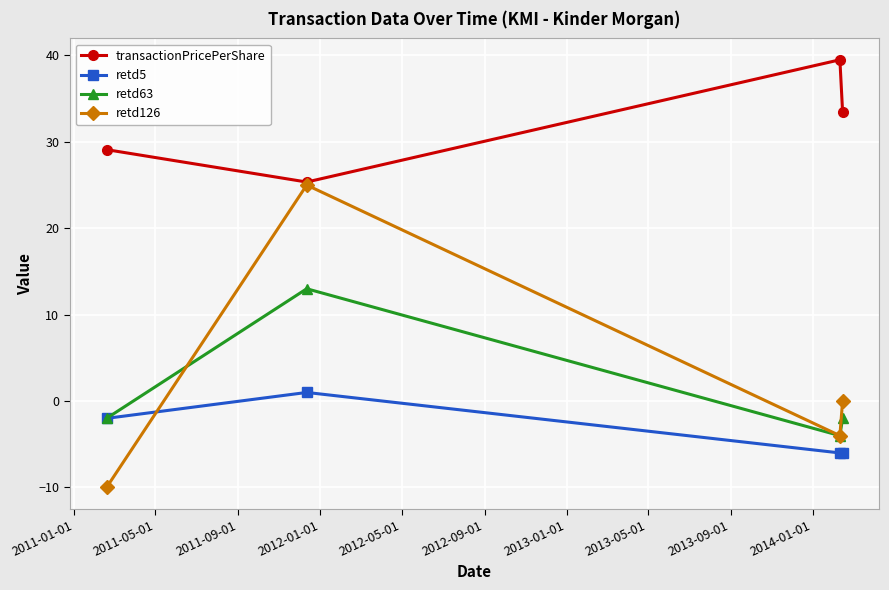

True or false: transactionPricePerShare and retd63 intersect in this chart.

False